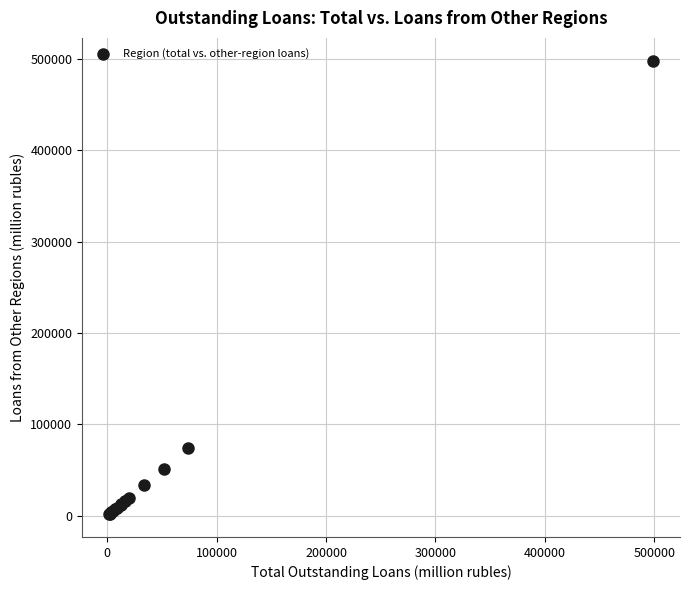

What Y value in the scatter plot is closest to 249889?

73787